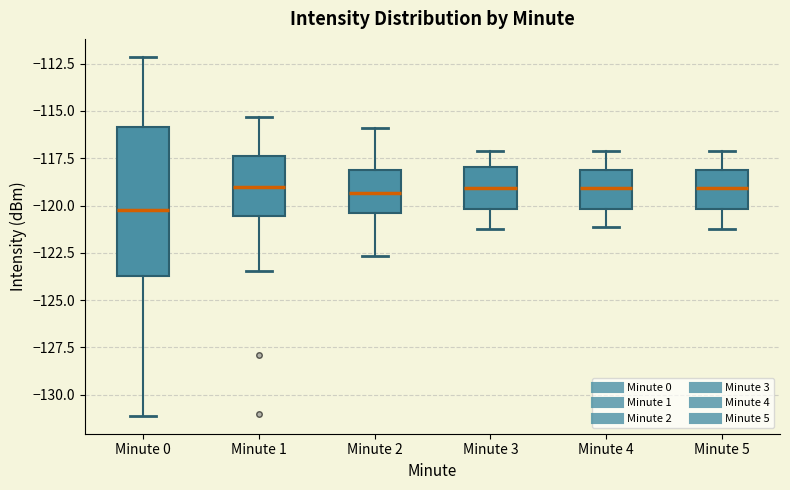

Reading left to right, transcribe this box plot: for each box, give where its median line is, the range the box spans, and where its two whiskers end, as read against the y-axis. The values are not printed on the chart, so give them approximately, as read against the axis.

Minute 0: median -120.5, box -123.5 to -116.0, whiskers -131.0 to -112.0
Minute 1: median -119.0, box -120.5 to -117.5, whiskers -123.5 to -115.5
Minute 2: median -119.5, box -120.5 to -118.0, whiskers -122.5 to -116.0
Minute 3: median -119.0, box -120.0 to -118.0, whiskers -121.0 to -117.0
Minute 4: median -119.0, box -120.0 to -118.0, whiskers -121.0 to -117.0
Minute 5: median -119.0, box -120.0 to -118.0, whiskers -121.0 to -117.0